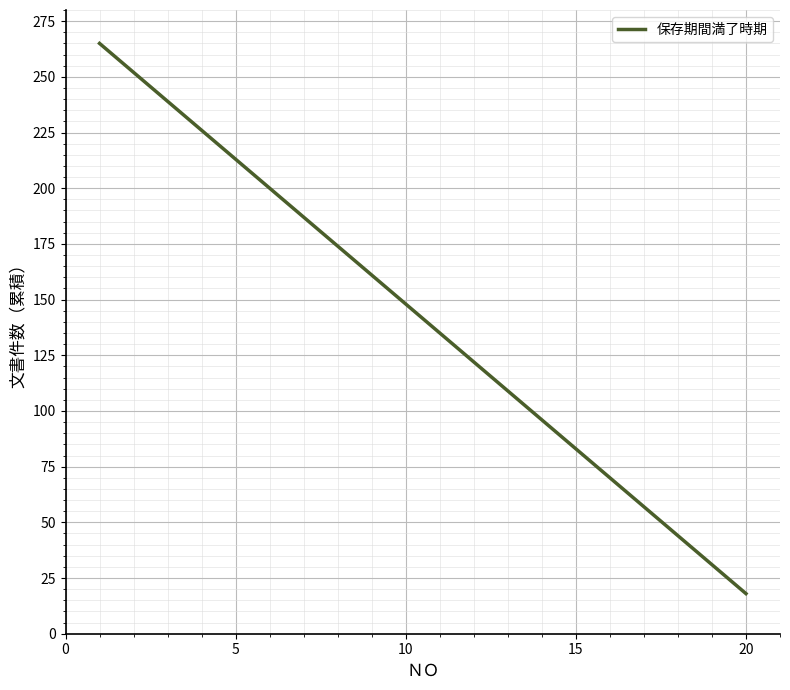

What is the minimum value shown in the chart?

18